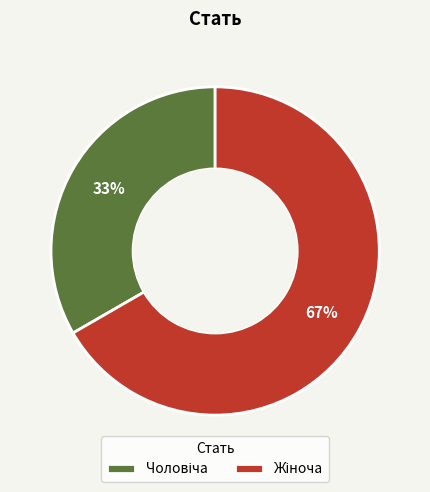

Count the number of slices in the pie.

2